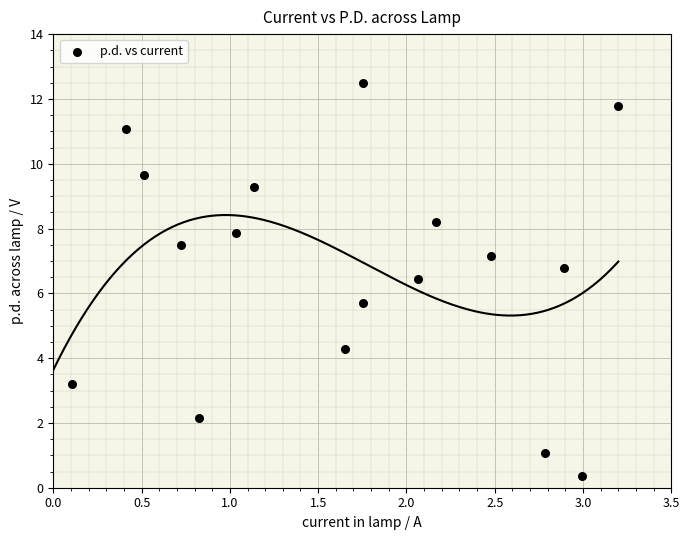

What Y value in the scatter plot is closest to 6?

5.7